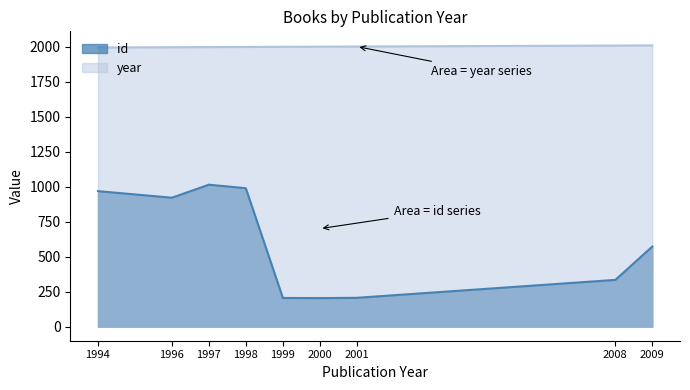

What is the value of the id point at the 7th from the left?

207